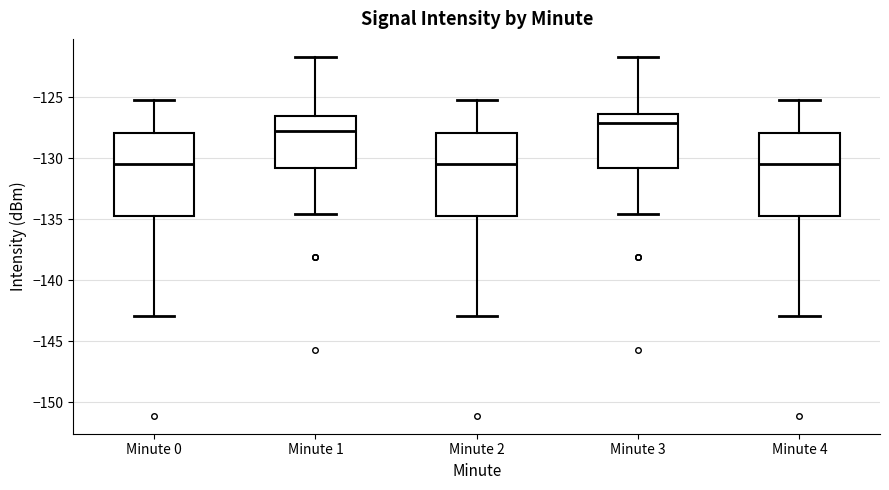

Where does the median line of the box for Minute 1 sit on the y-axis? The values are not printed on the chart, so give them approximately, as read against the axis.

-127.5